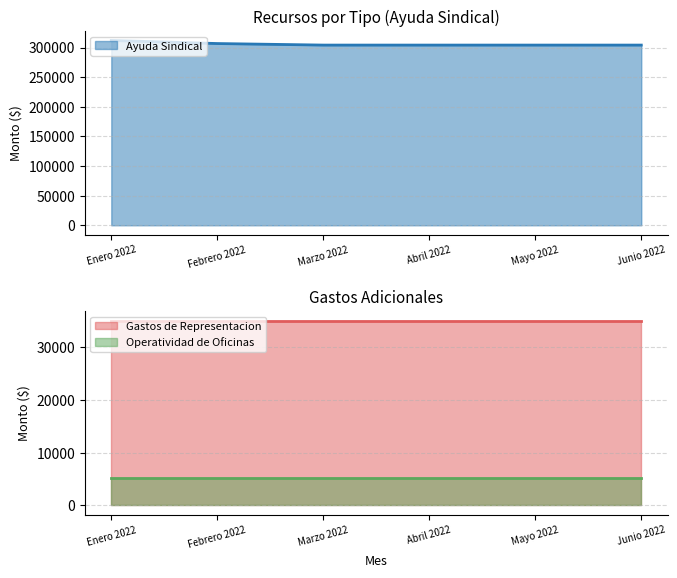

The value of Operatividad de Oficinas at Marzo 2022 is 2963. True or false?

False